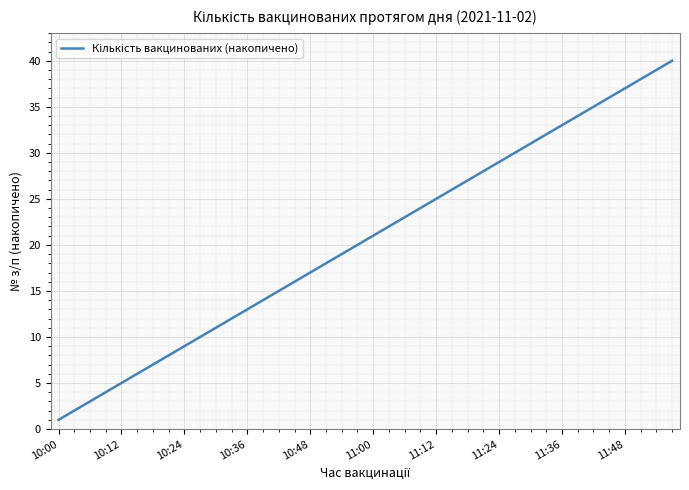

What is the difference between the maximum and minimum values?

39